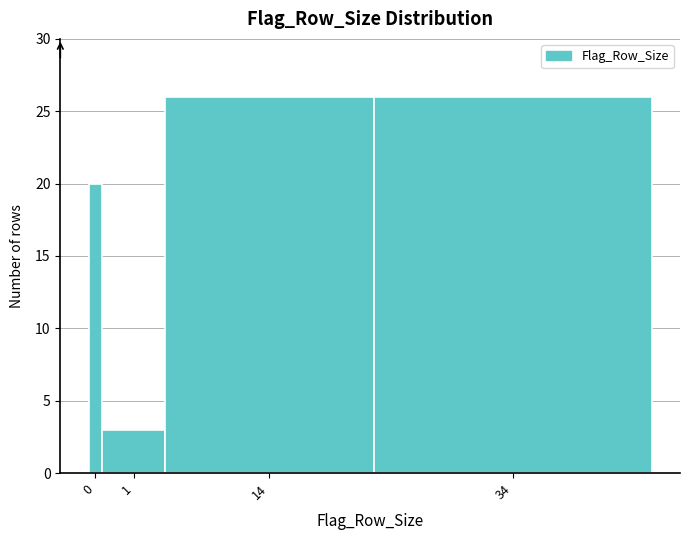

Reading left to right, extract all data points from this chart.

0=20	1=3	14=26	34=26